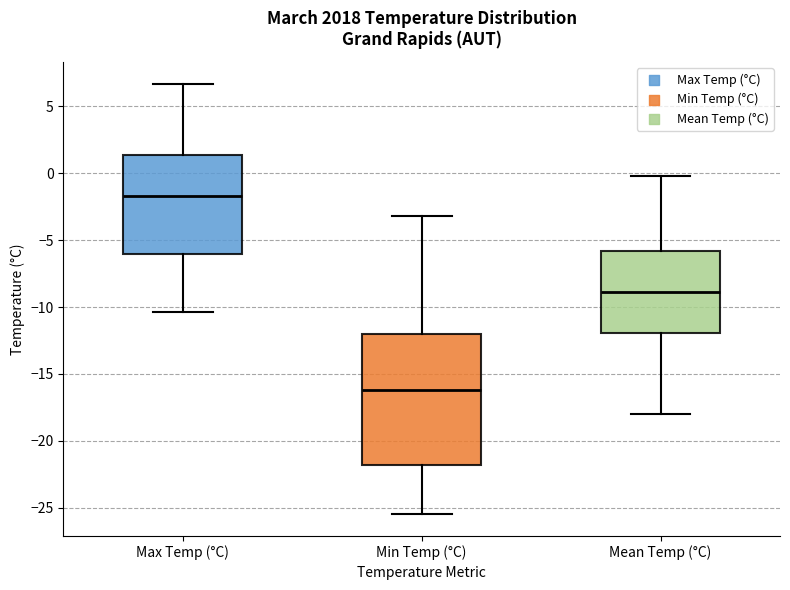

Reading left to right, read every box against the y-axis: the position of its median line, the range the box covers, and the ends of its whiskers. The values are not printed on the chart, so give them approximately, as read against the axis.

Max Temp (°C): median -1.5, box -6.0 to 1.5, whiskers -10.5 to 6.5
Min Temp (°C): median -16.0, box -22.0 to -12.0, whiskers -25.5 to -3.0
Mean Temp (°C): median -9.0, box -12.0 to -6.0, whiskers -18.0 to 0.0